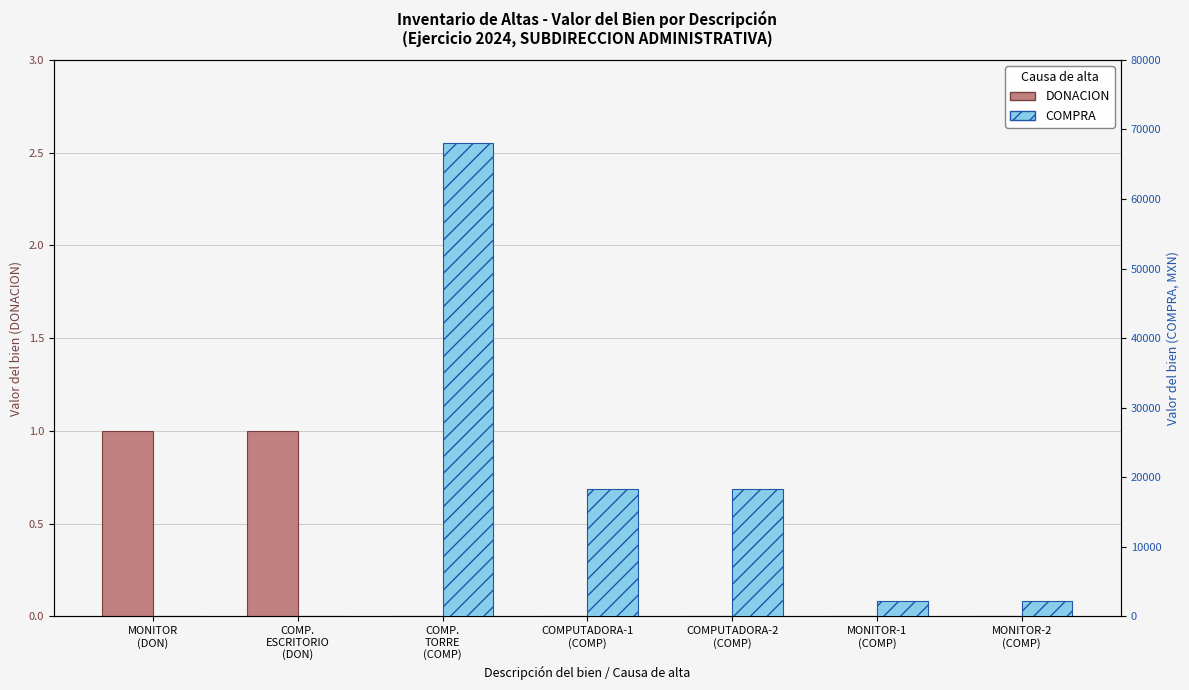

How many data points does each series have?

7